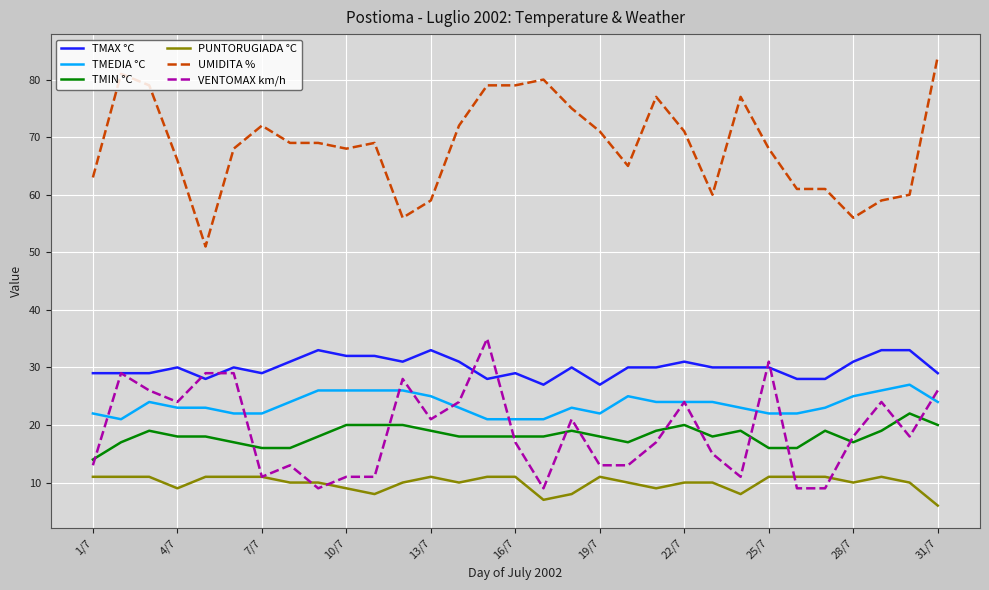

What are all the series names shown in the legend?

TMAX °C, TMEDIA °C, TMIN °C, PUNTORUGIADA °C, UMIDITA %, VENTOMAX km/h